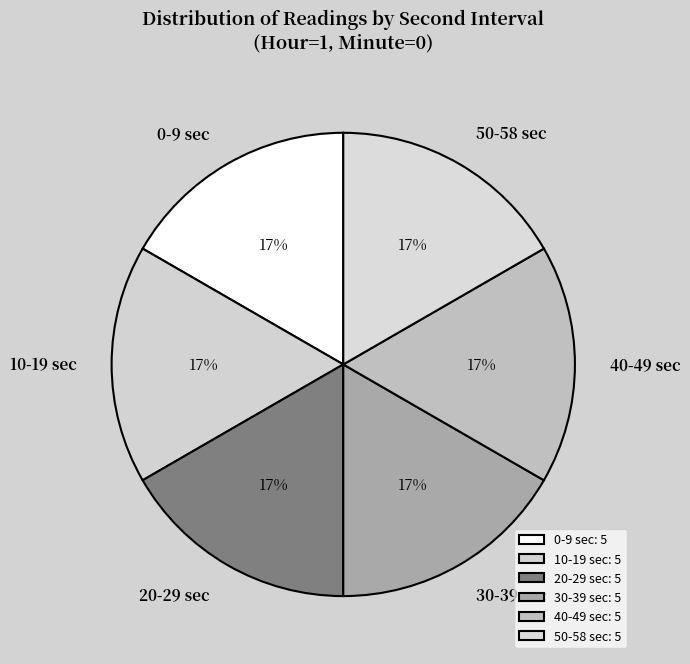

To the nearest percent, what percentage of the pie is 40-49 sec?

17%